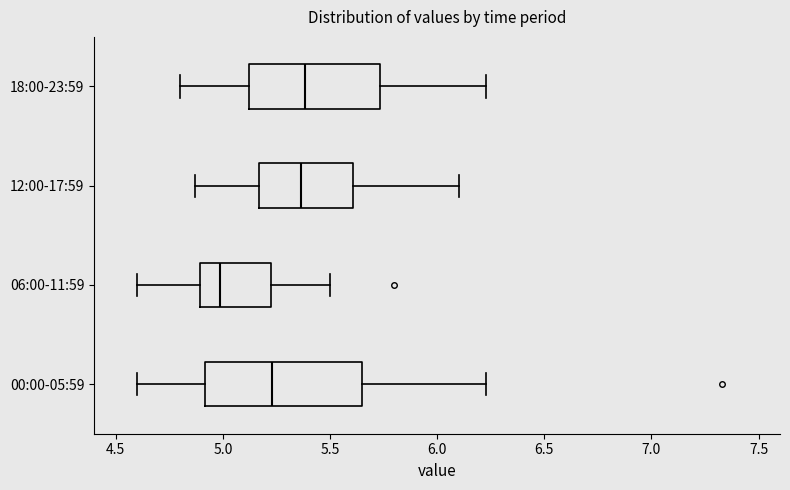

Reading bottom to top, transcribe this box plot: for each box, give where its median line is, the range the box spans, and where its two whiskers end, as read against the x-axis. The values are not printed on the chart, so give them approximately, as read against the axis.

00:00-05:59: median 5.25, box 4.90 to 5.65, whiskers 4.60 to 6.25
06:00-11:59: median 5.00, box 4.90 to 5.25, whiskers 4.60 to 5.50
12:00-17:59: median 5.35, box 5.15 to 5.60, whiskers 4.85 to 6.10
18:00-23:59: median 5.40, box 5.10 to 5.75, whiskers 4.80 to 6.25